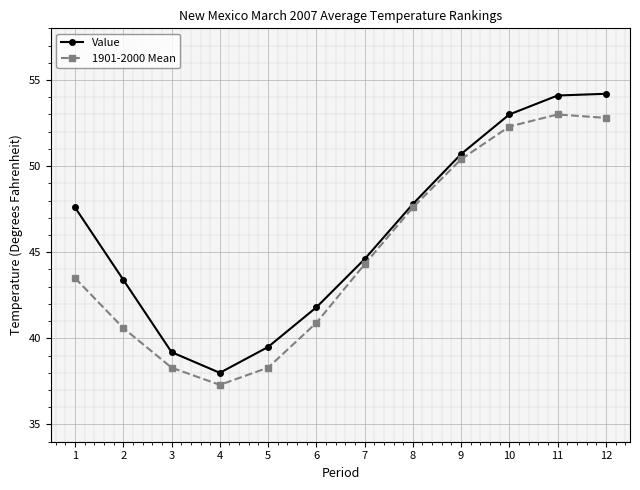

What is the smallest value displayed?

37.3